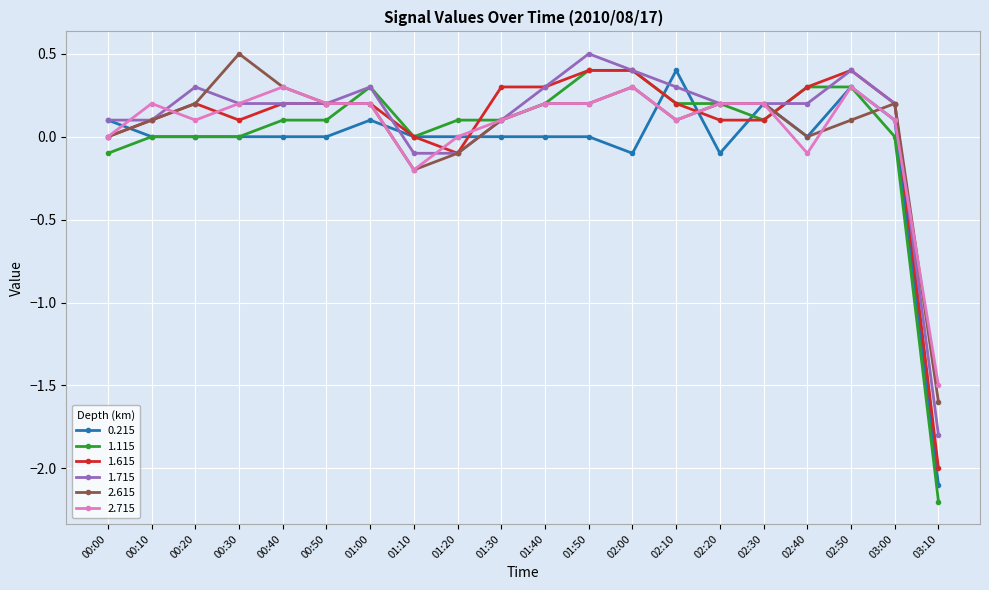

At which category does 2.715 reach its first local valley?

00:20